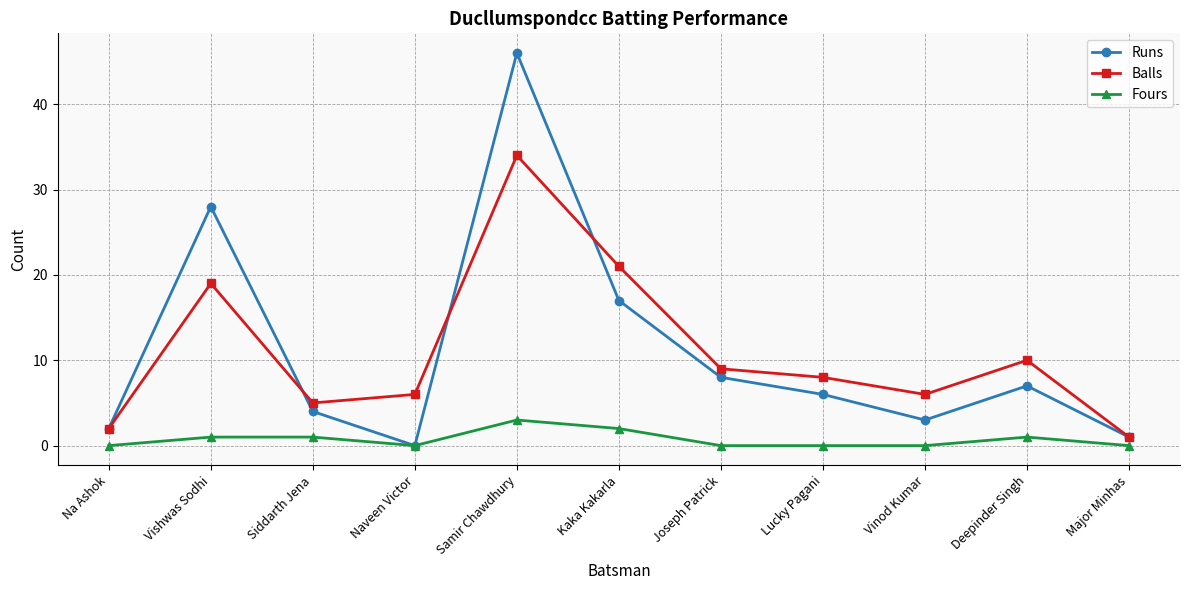

Where is the first local minimum for Balls?

Siddarth Jena